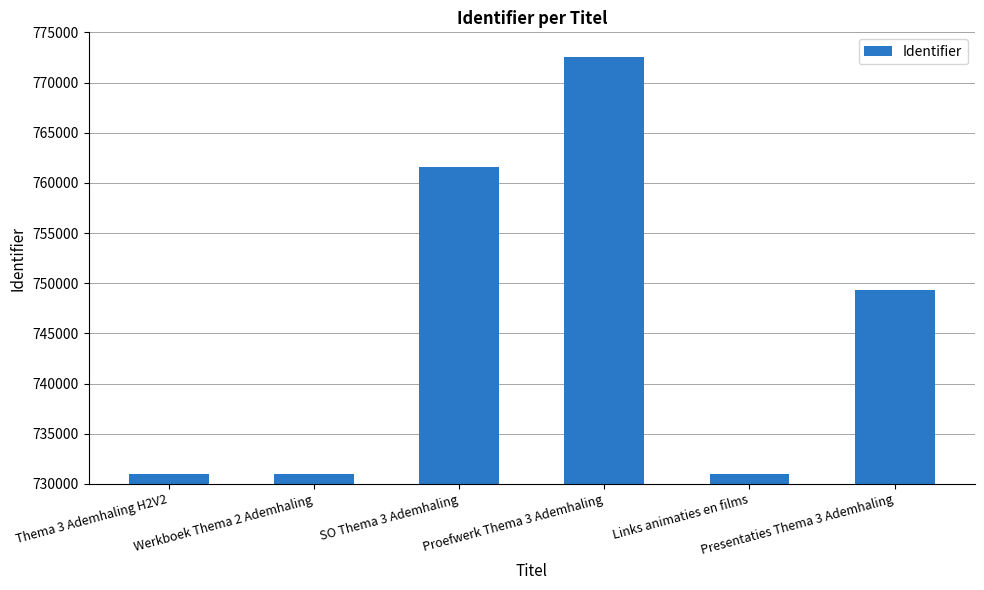

What position from the left is Werkboek Thema 2 Ademhaling?

2